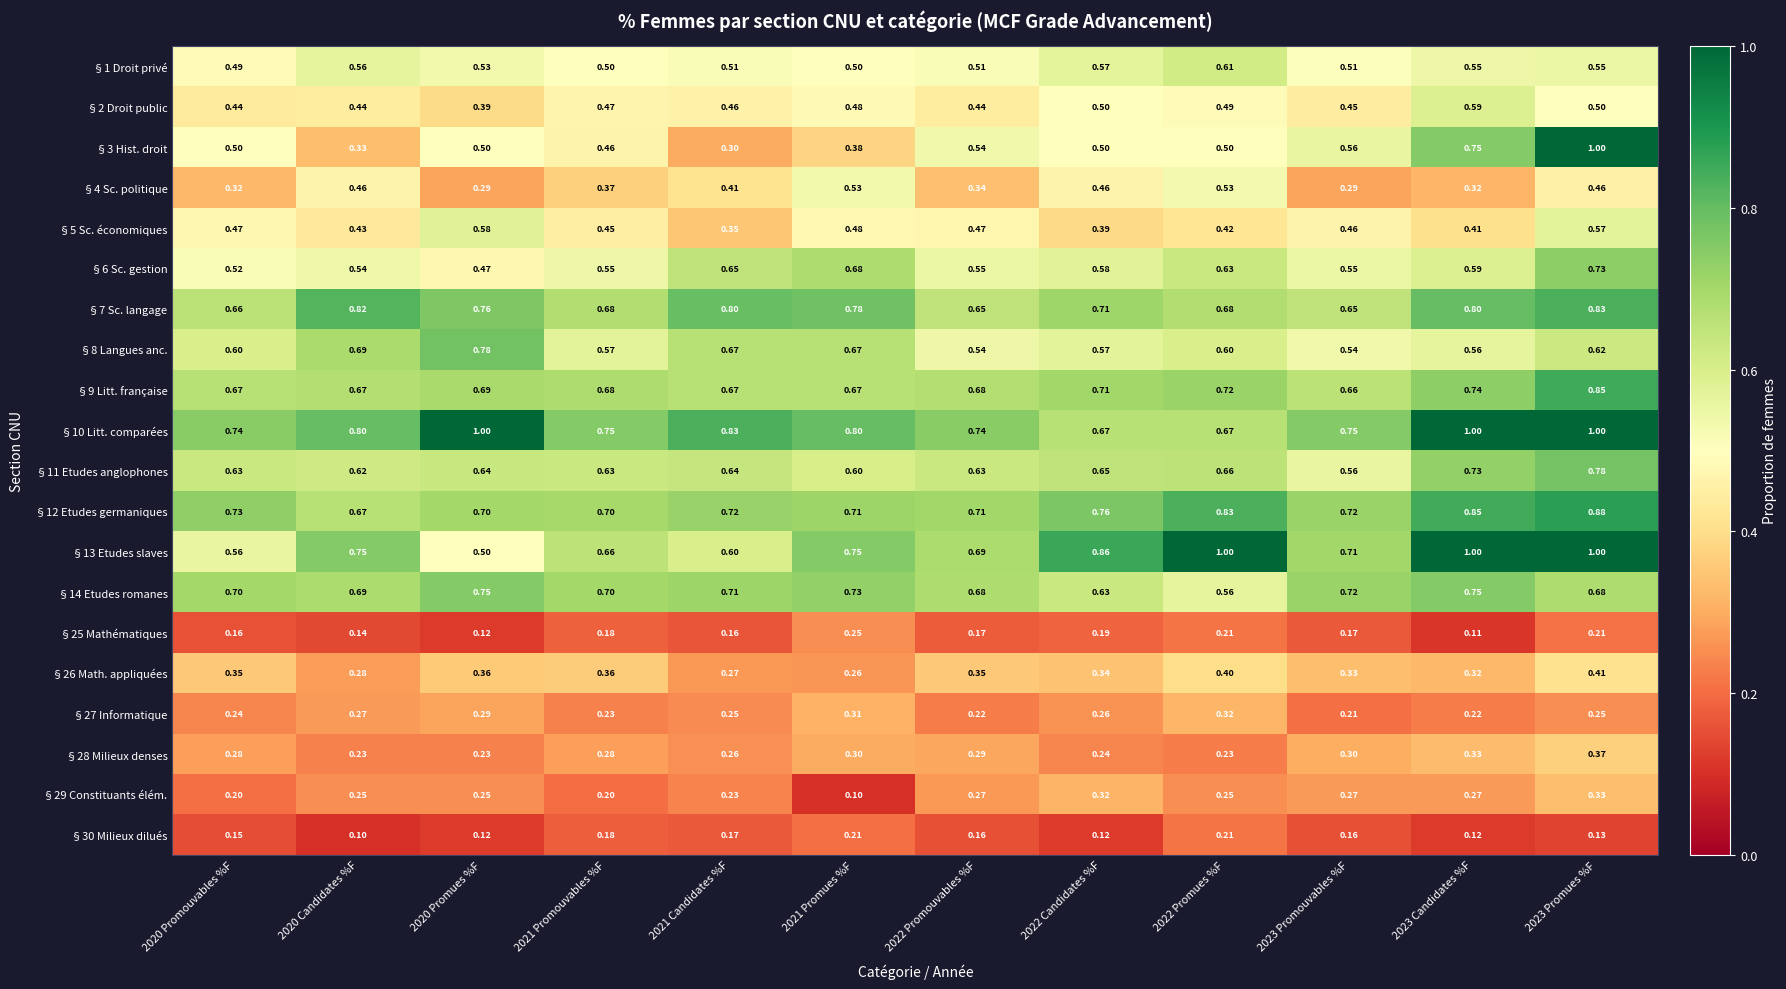

Is the value of §8 Langues anc. at 2020 Promues %F greater than the value of §28 Milieux denses at 2023 Promouvables %F?

Yes